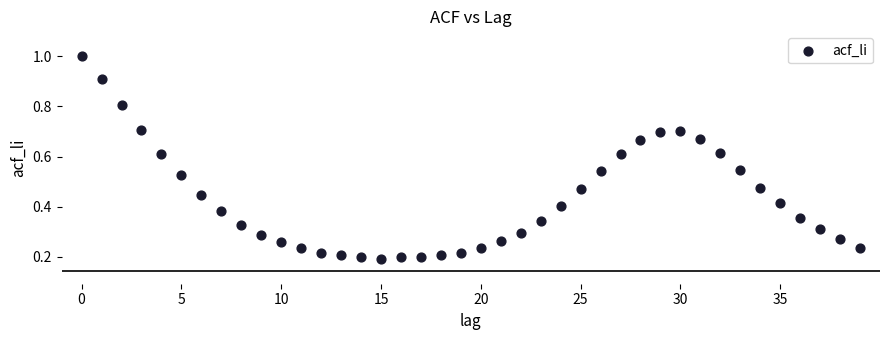

What is the range of Y values (max minus min)?

0.8